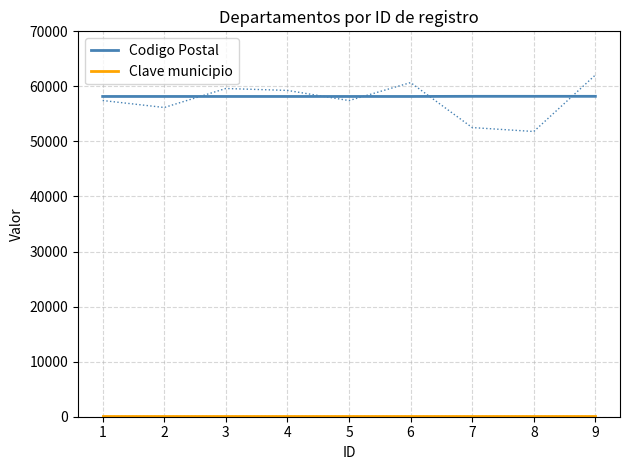

Reading right to left, transcribe all the data shown in this chart.

Codigo Postal: 9=58195	8=58195	7=58195	6=58170	5=58170	4=58170	3=58170	2=58170	1=58170
Clave municipio: 9=53	8=53	7=53	6=53	5=53	4=53	3=53	2=53	1=53